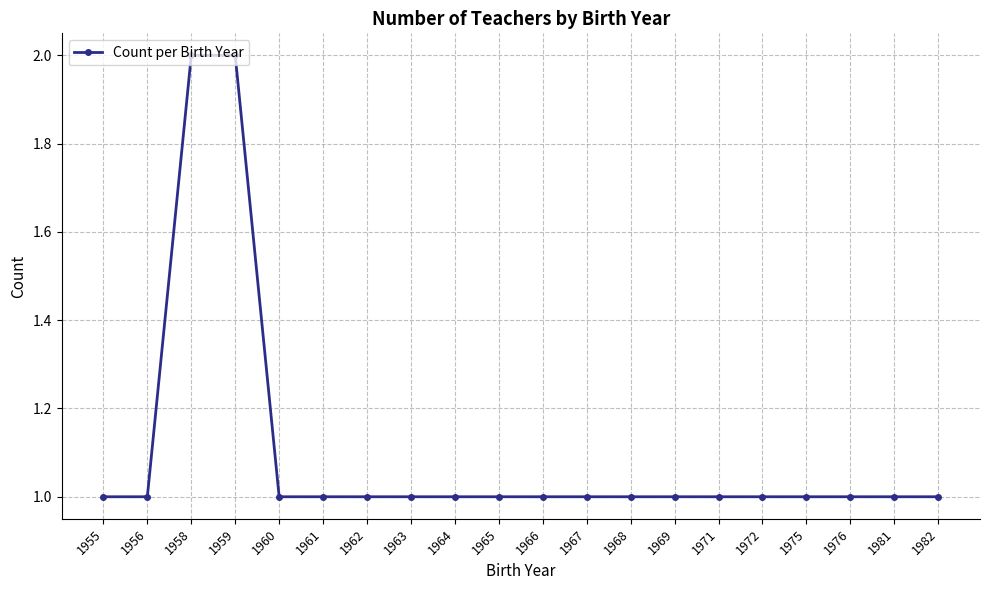

How many series are shown in this chart?

1